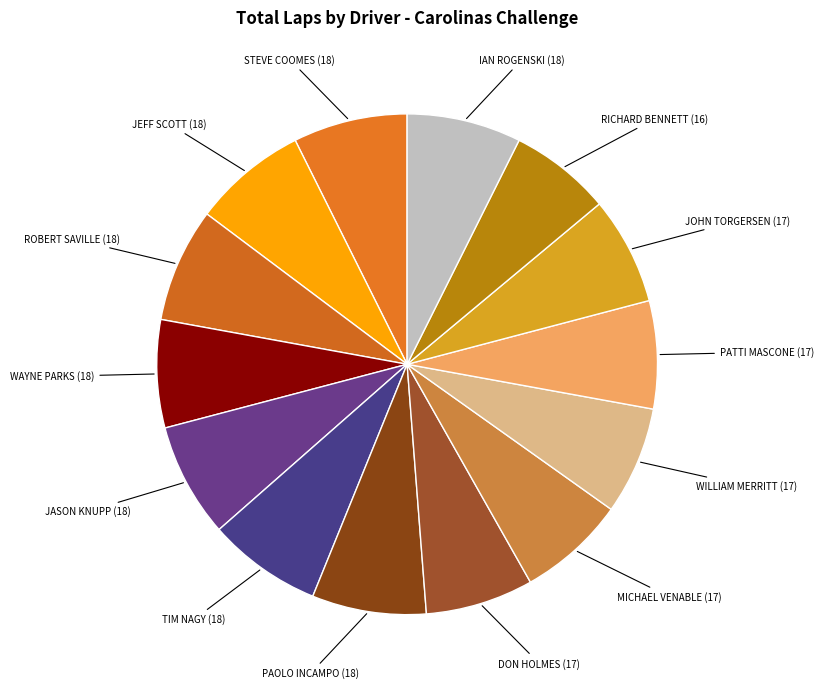

How many slices are in this pie chart?

14